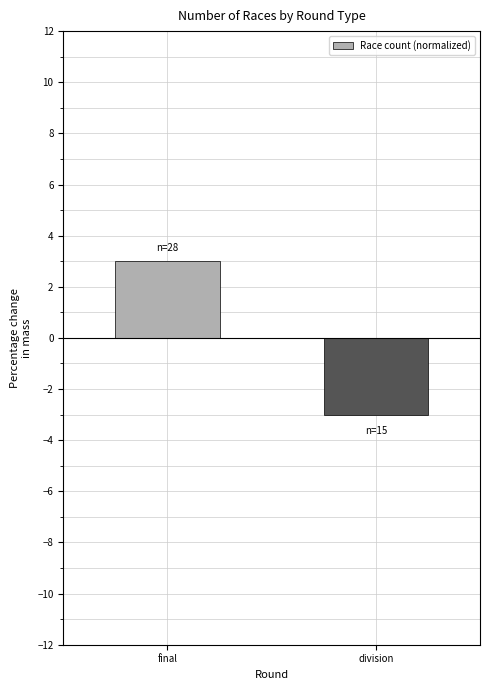

Is it true that the value at division is -1.0?

False